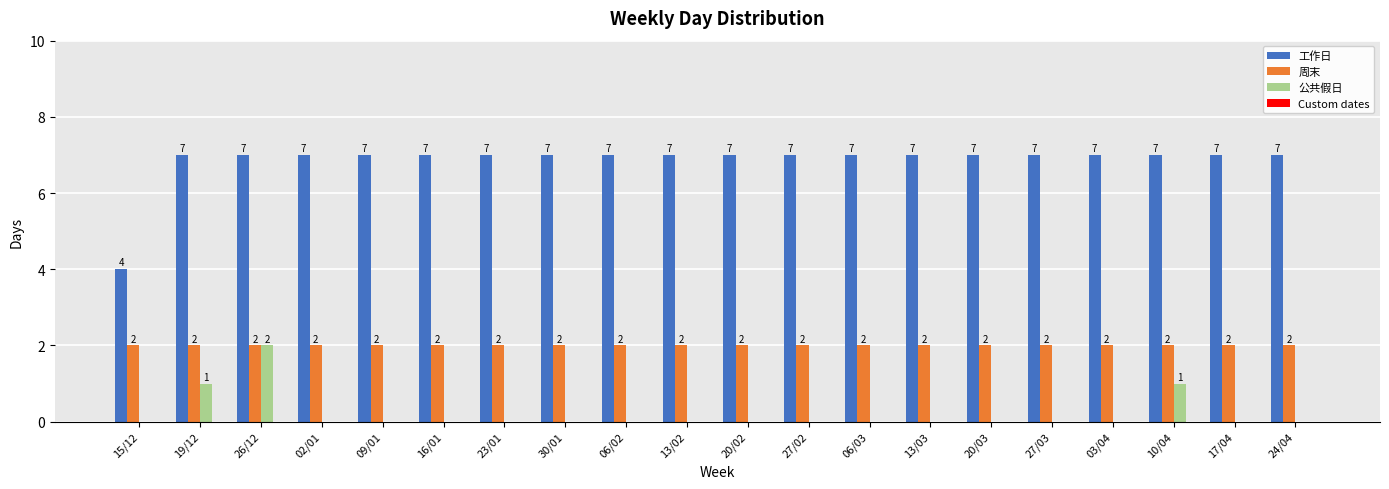

The value of 周末 at 23/01 is 2. True or false?

True